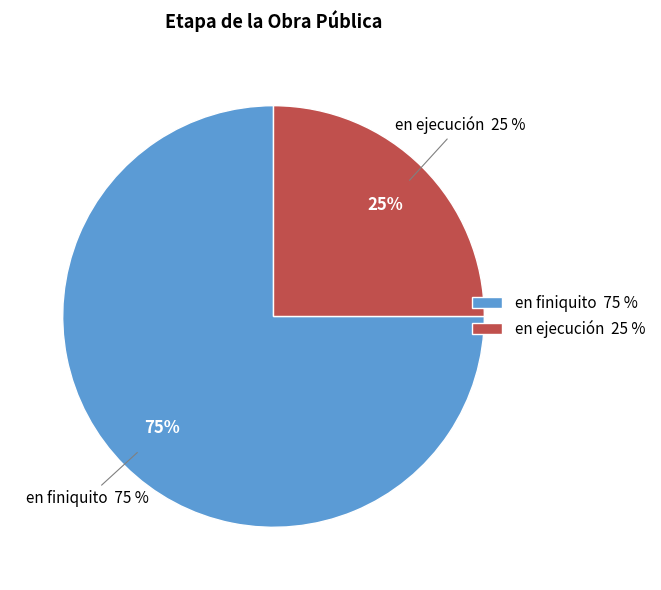

Does en finiquito represent more than half of the total?

Yes